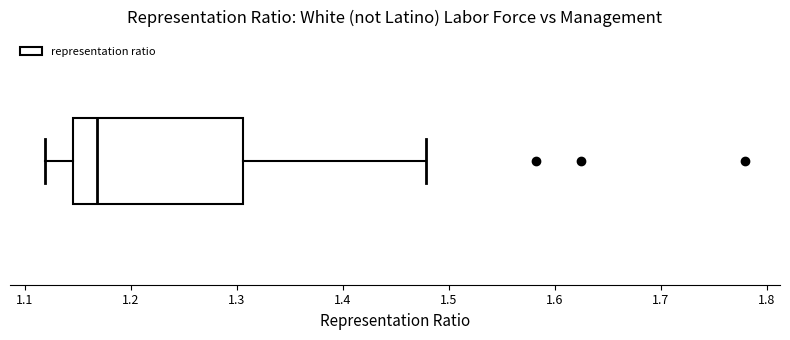

Transcribe this box plot: give where the median line is, the range the box spans, and where the two whiskers end, as read against the x-axis. The values are not printed on the chart, so give them approximately, as read against the axis.

median 1.17, box 1.15 to 1.31, whiskers 1.12 to 1.48